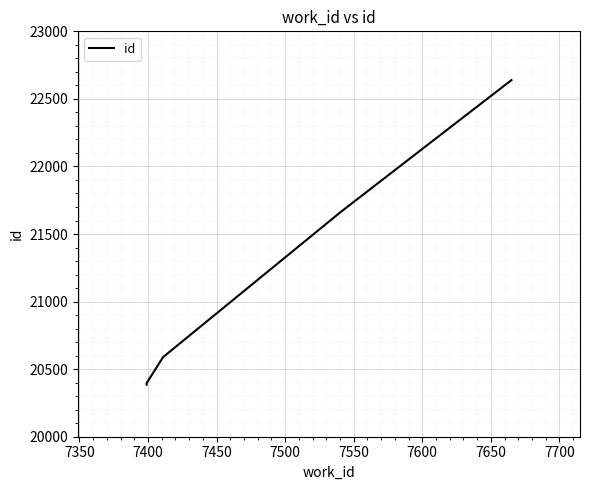

What is the sum of the values at 7350 and 7400?

40985